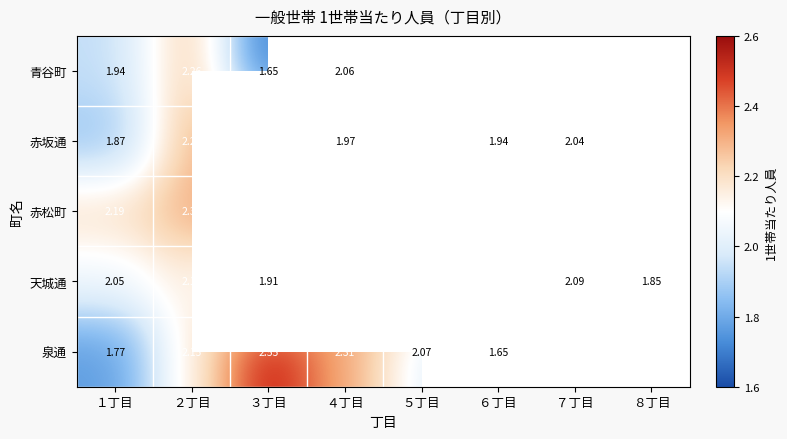

Is the value of 赤松町 at １丁目 greater than the value of 天城通 at ６丁目?

No